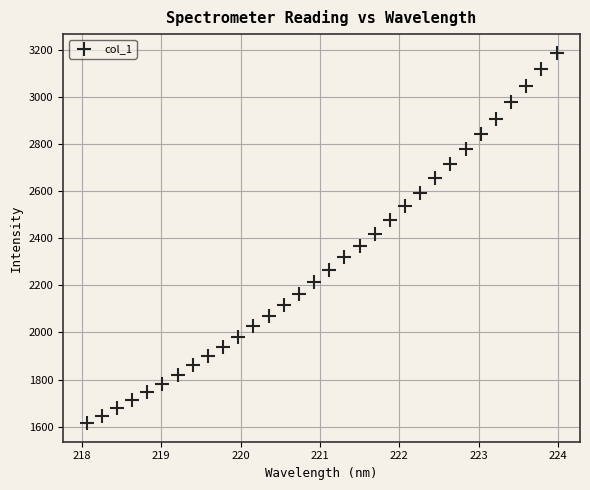

What is the range of X values (max minus min)?

5.9